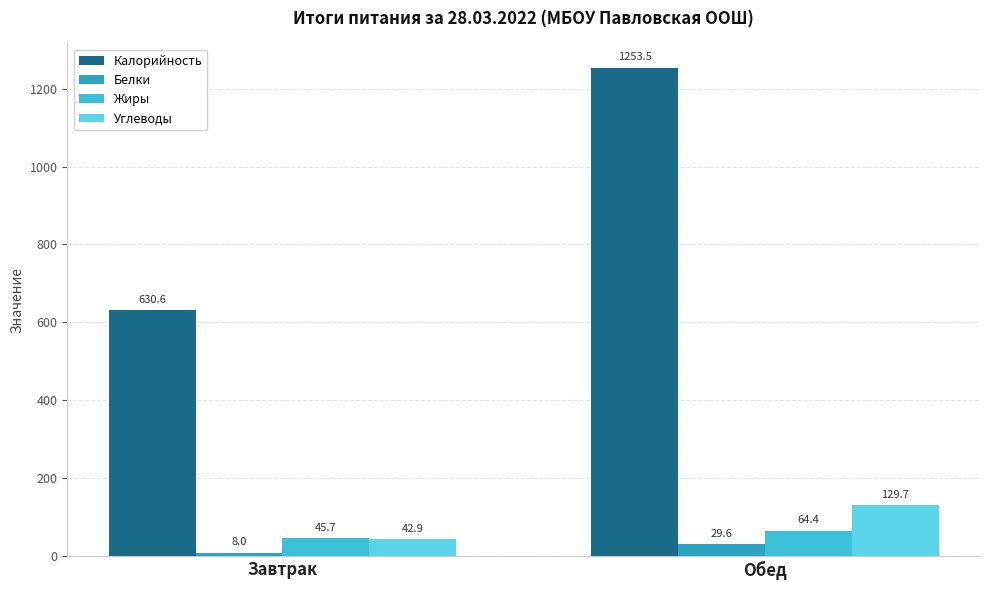

What is the difference between the maximum and minimum values in the Калорийность series?

622.9